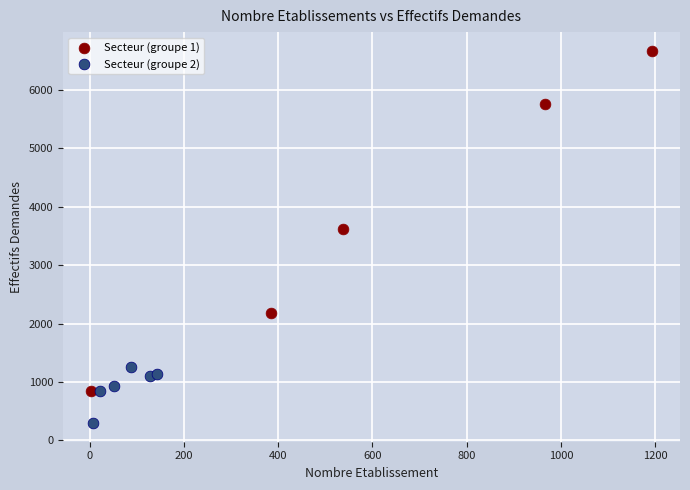

What are all the series names shown in the legend?

Secteur (groupe 1), Secteur (groupe 2)